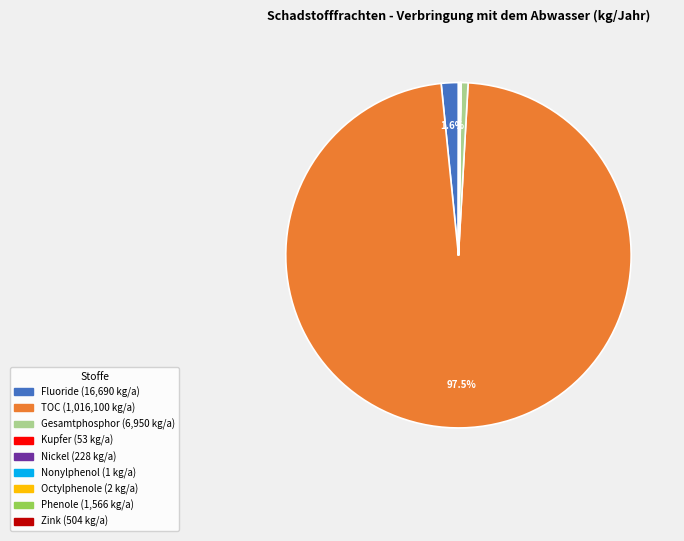

Does any single category account for the majority?

Yes